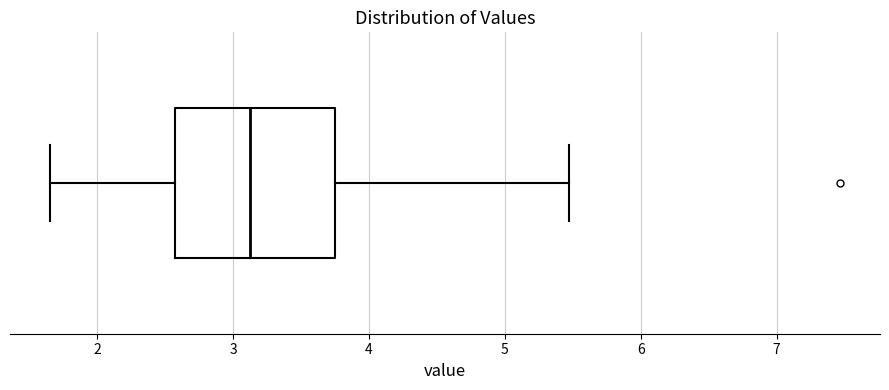

Read this box plot against the x-axis: the position of the median line, the range covered by the box, and the ends of both whiskers. The values are not printed on the chart, so give them approximately, as read against the axis.

median 3.1, box 2.6 to 3.8, whiskers 1.7 to 5.5